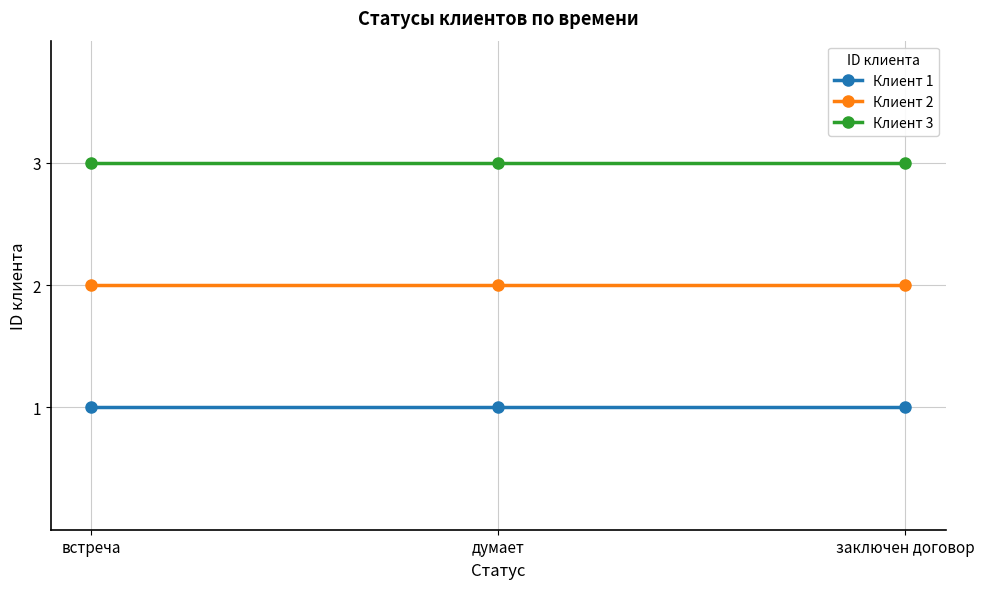

The value of Клиент 1 at думает is 2. True or false?

False